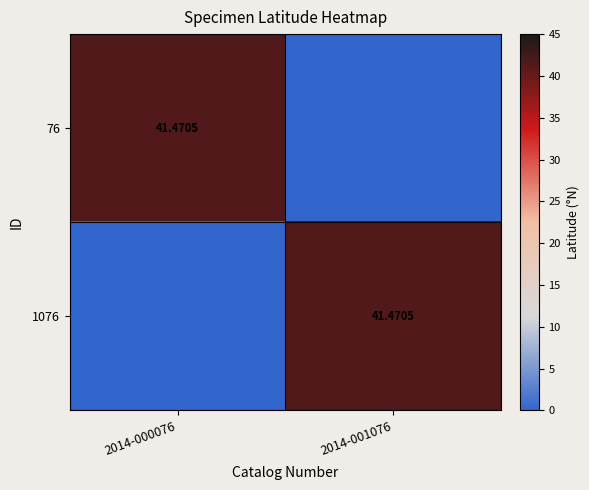

What is the difference between the highest and lowest values at 2014-000076?

41.5